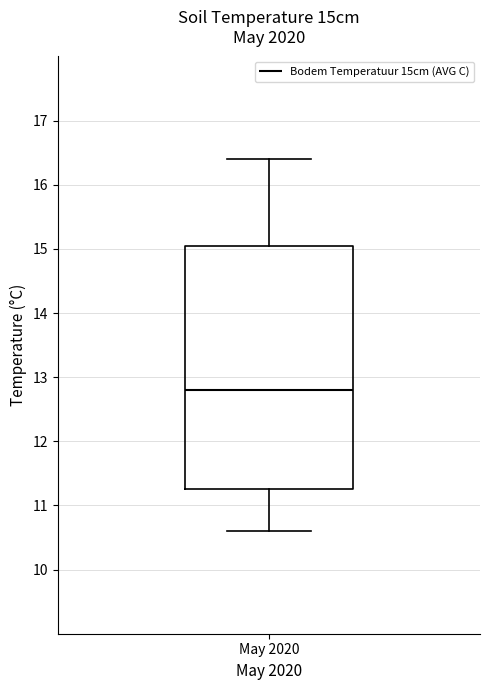

Read this box plot against the y-axis: the position of the median line, the range covered by the box, and the ends of both whiskers. The values are not printed on the chart, so give them approximately, as read against the axis.

median 12.8, box 11.3 to 15.1, whiskers 10.6 to 16.4